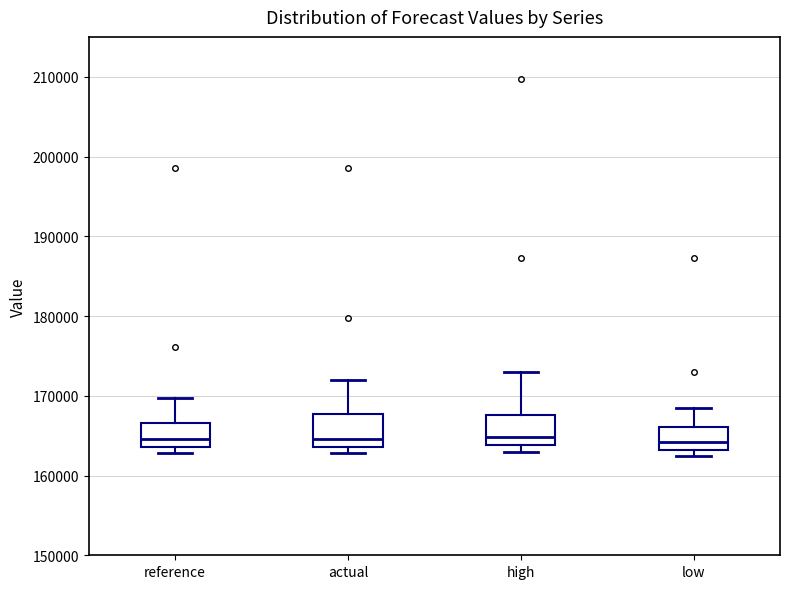

Reading left to right, transcribe this box plot: for each box, give where its median line is, the range the box spans, and where its two whiskers end, as read against the y-axis. The values are not printed on the chart, so give them approximately, as read against the axis.

reference: median 165000, box 164000 to 167000, whiskers 163000 to 170000
actual: median 165000, box 164000 to 168000, whiskers 163000 to 172000
high: median 165000, box 164000 to 168000, whiskers 163000 to 173000
low: median 164000, box 163000 to 166000, whiskers 163000 (just below the box's lower edge) to 168000